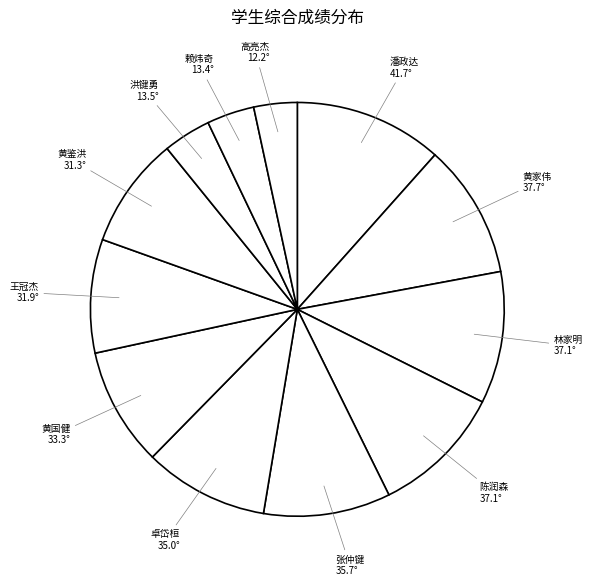

Between 黄国健 and 张仲键, which is larger?

张仲键